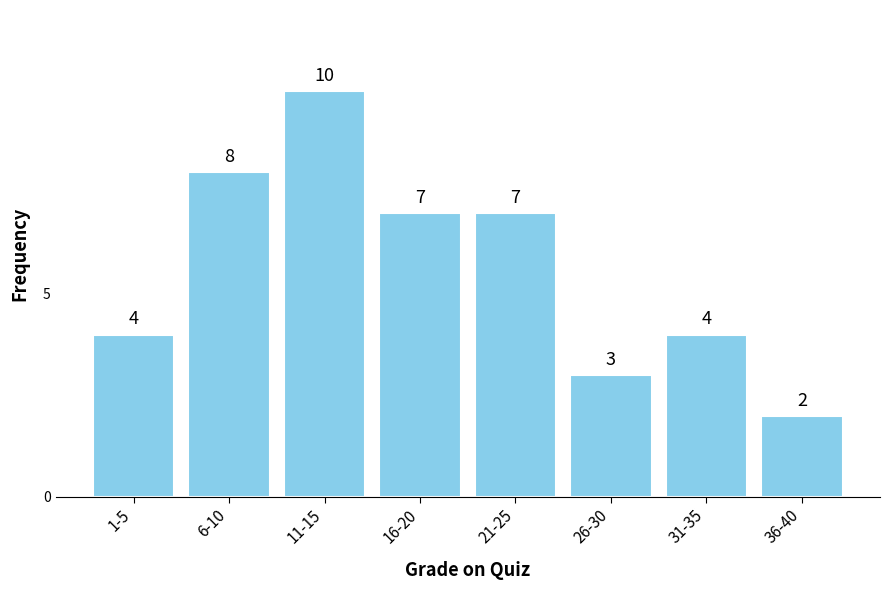

Reading left to right, transcribe all the data shown in this chart.

4	8	10	7	7	3	4	2